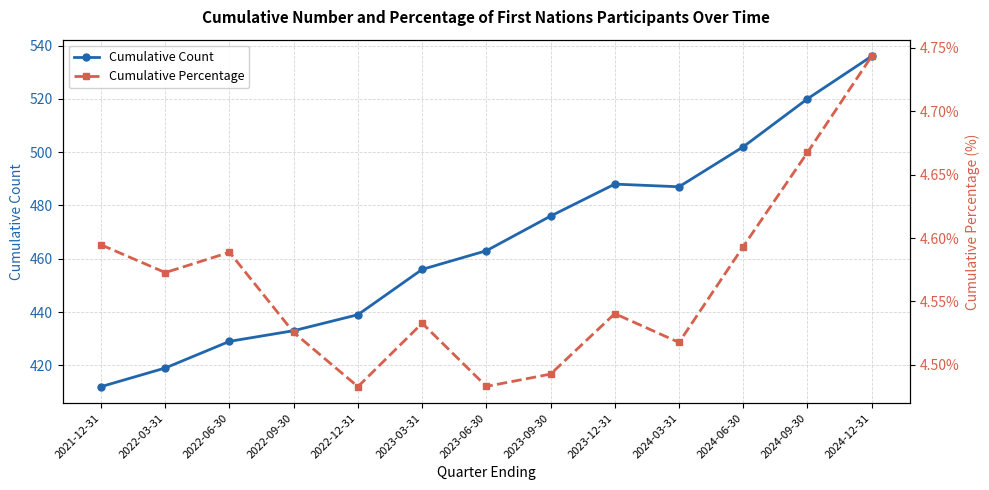

Which series has the largest range (max minus min)?

Cumulative Count